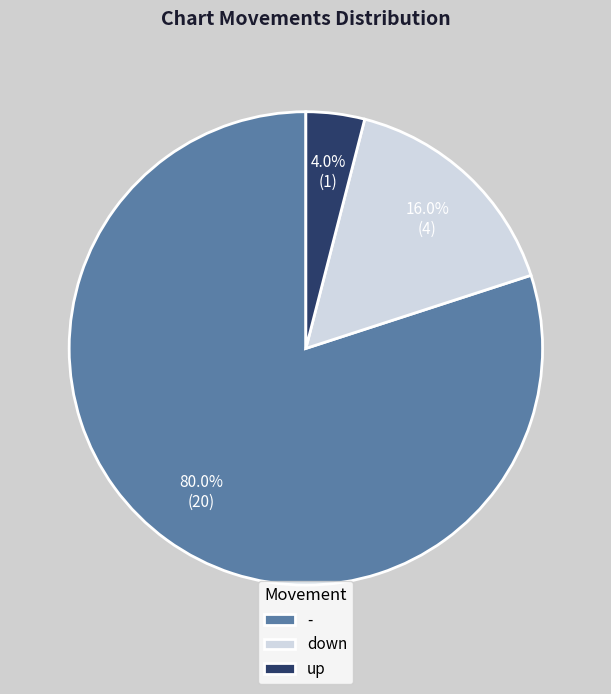

To the nearest percent, what is the combined percentage of down and up?

20%